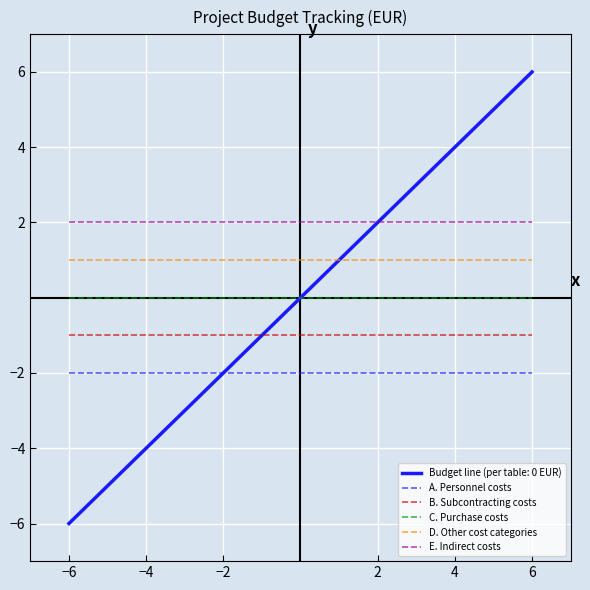

Which series has the largest total across all categories?

E. Indirect costs